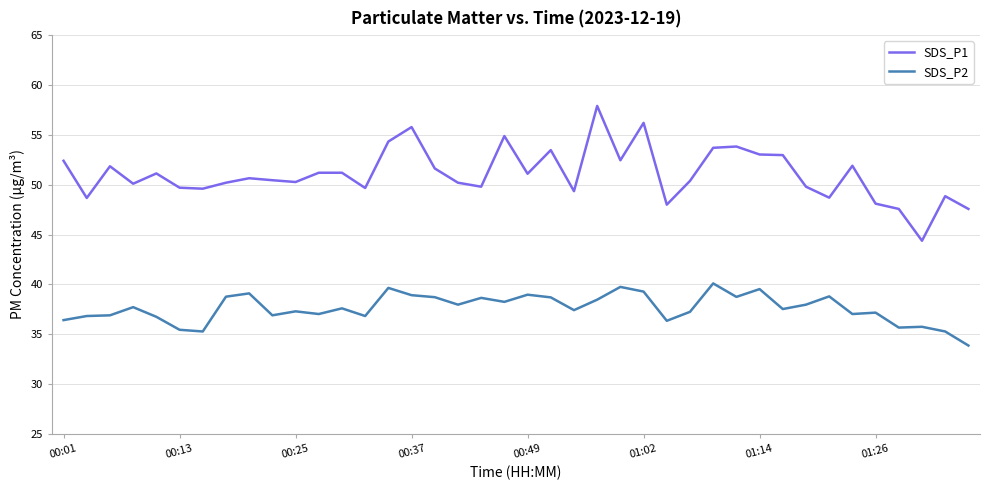

What is the average value of the SDS_P1 series?

51.1